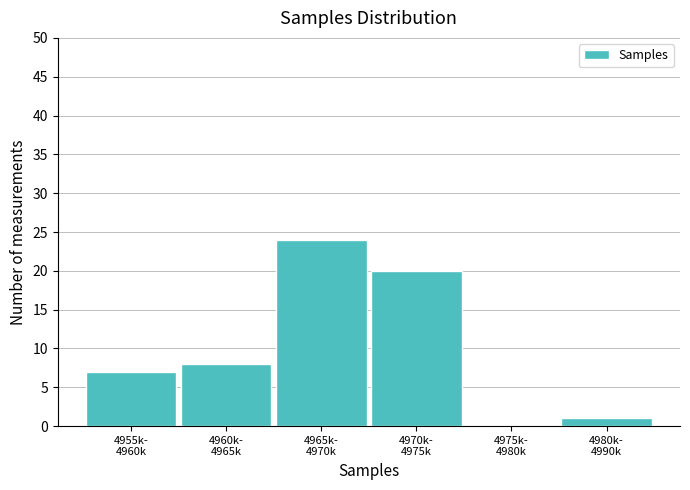

What is the maximum value shown in the chart?

24